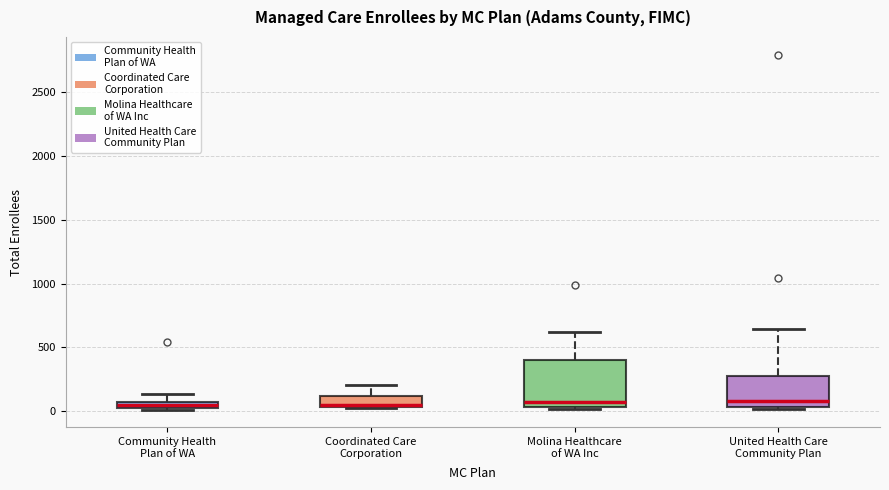

Where is the upper edge of the box for Coordinated Care Corporation on the y-axis? The values are not printed on the chart, so give them approximately, as read against the axis.

100